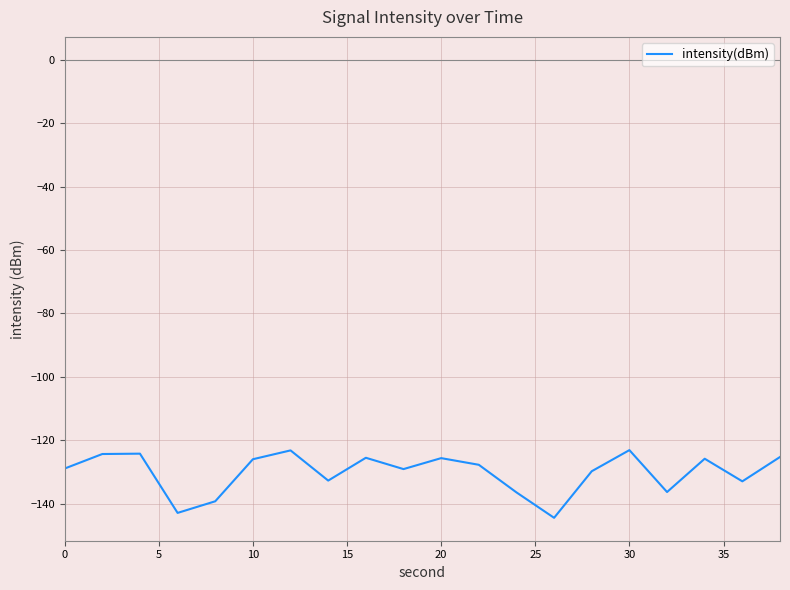

What is the smallest value displayed?

-144.4